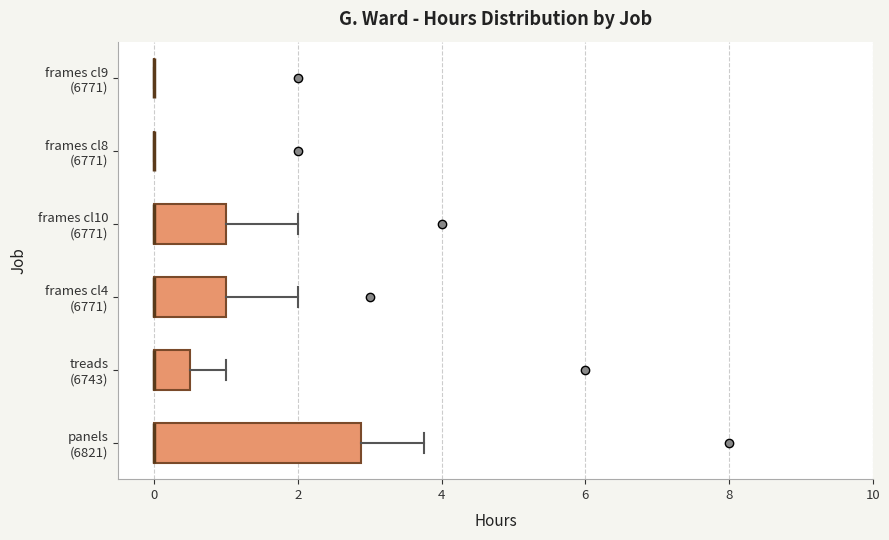

Reading bottom to top, read every box against the x-axis: the position of its median line, the range the box covers, and the ends of its whiskers. The values are not printed on the chart, so give them approximately, as read against the axis.

panels (6821): median 0.0 (drawn on the box's left edge), box 0.0 to 2.8, whiskers 0.0 to 3.8
treads (6743): median 0.0 (drawn on the box's left edge), box 0.0 to 0.6, whiskers 0.0 to 1.0
frames cl4 (6771): median 0.0 (drawn on the box's left edge), box 0.0 to 1.0, whiskers 0.0 to 2.0
frames cl10 (6771): median 0.0 (drawn on the box's left edge), box 0.0 to 1.0, whiskers 0.0 to 2.0
frames cl8 (6771): box collapsed to a line at 0.0, whiskers 0.0 to 0.0
frames cl9 (6771): box collapsed to a line at 0.0, whiskers 0.0 to 0.0